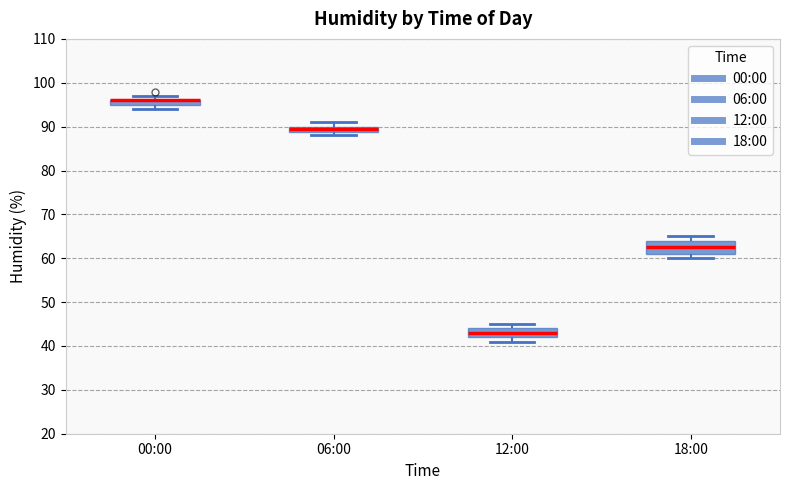

Comparing the boxes themselves (not the whiskers), which one is the tallest?

18:00